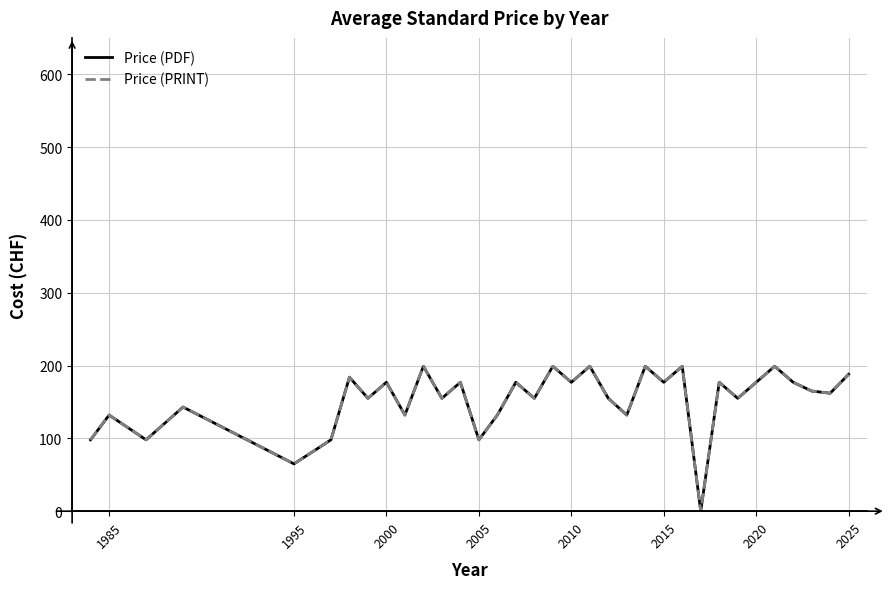

How many interior local peaks does the Price (PRINT) series have?

13